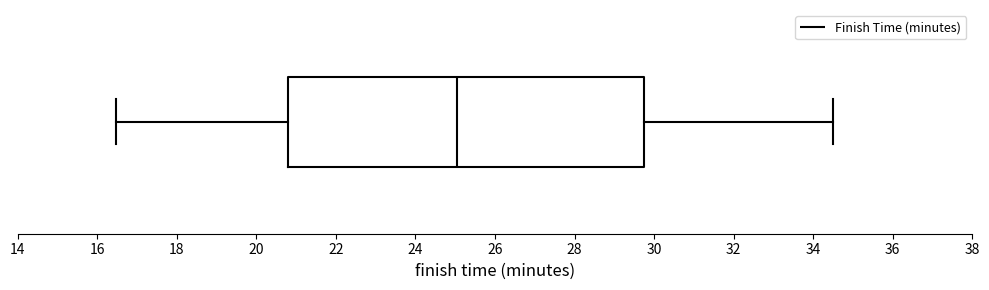

Where does the left whisker of the box end on the x-axis? The values are not printed on the chart, so give them approximately, as read against the axis.

16.4